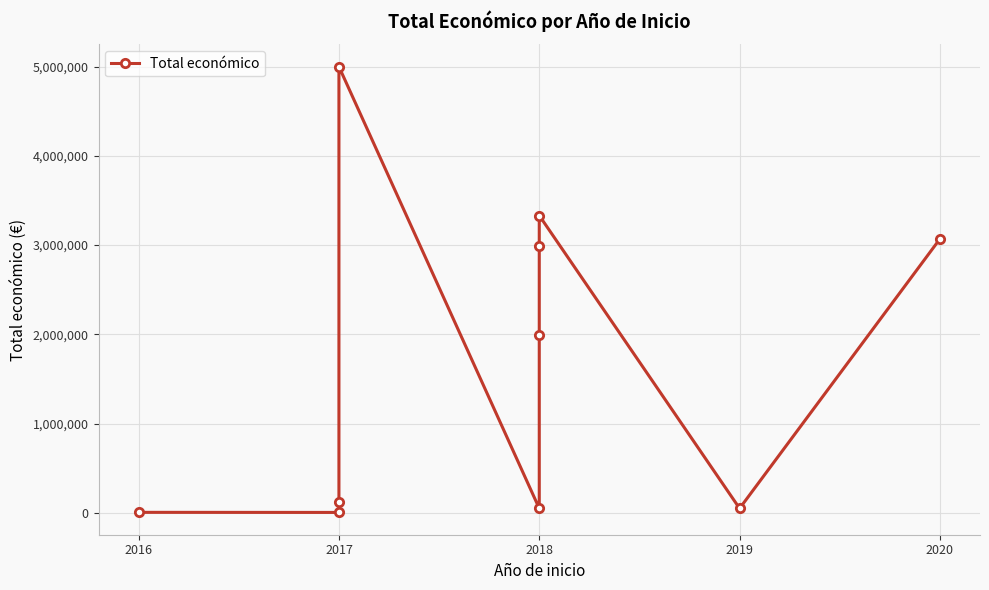

What is the sum of the values at 2018 and 2019?

3381580